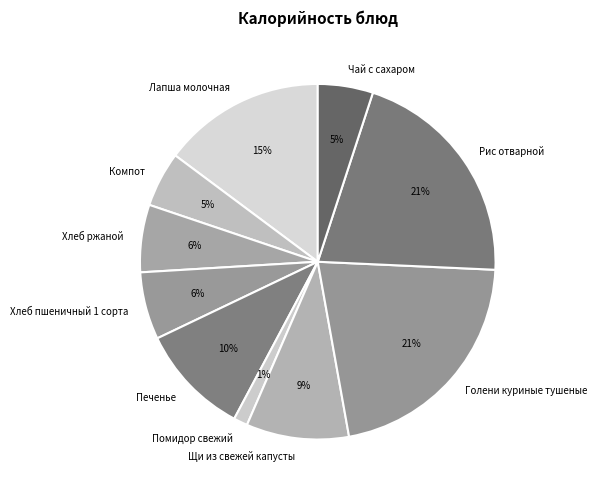

Combined, do Печенье and Щи из свежей капусты account for over 50%?

No